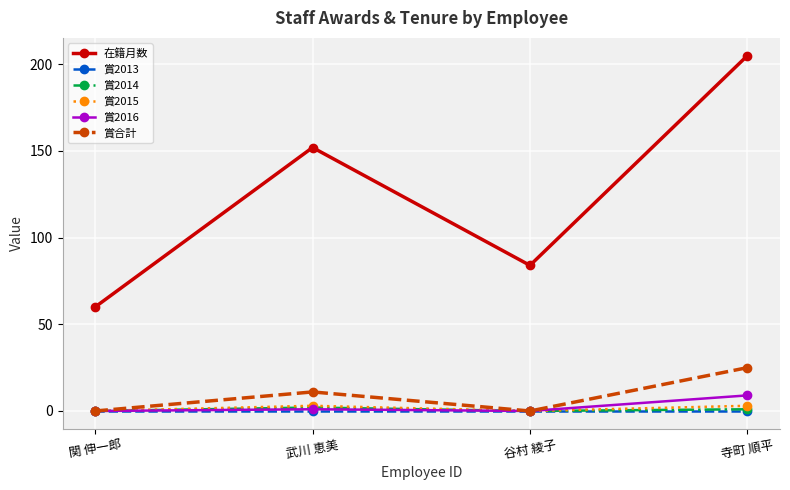

Which series has the widest spread of values?

在籍月数